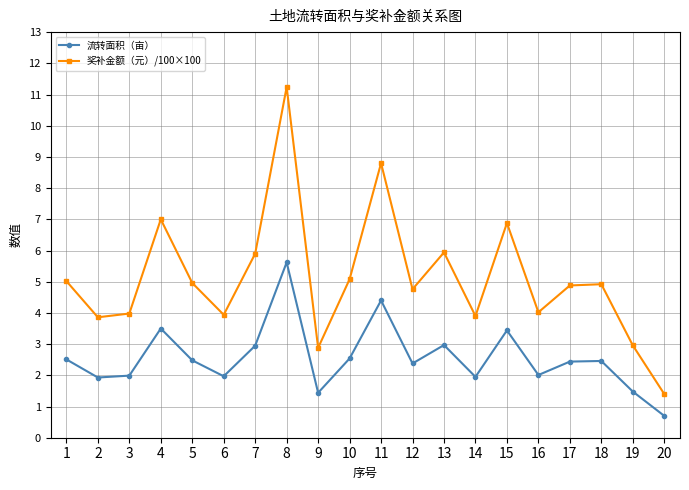

At 16, list the series in order from largest to smallest.

奖补金额（元）/100×100, 流转面积（亩）